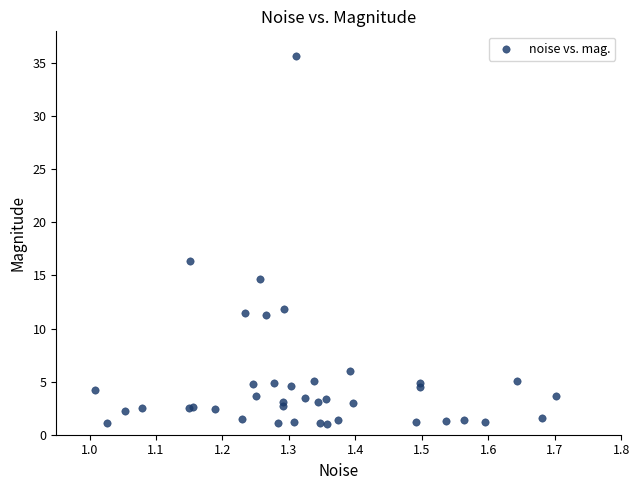

What Y value in the scatter plot is closest to 18?

16.3